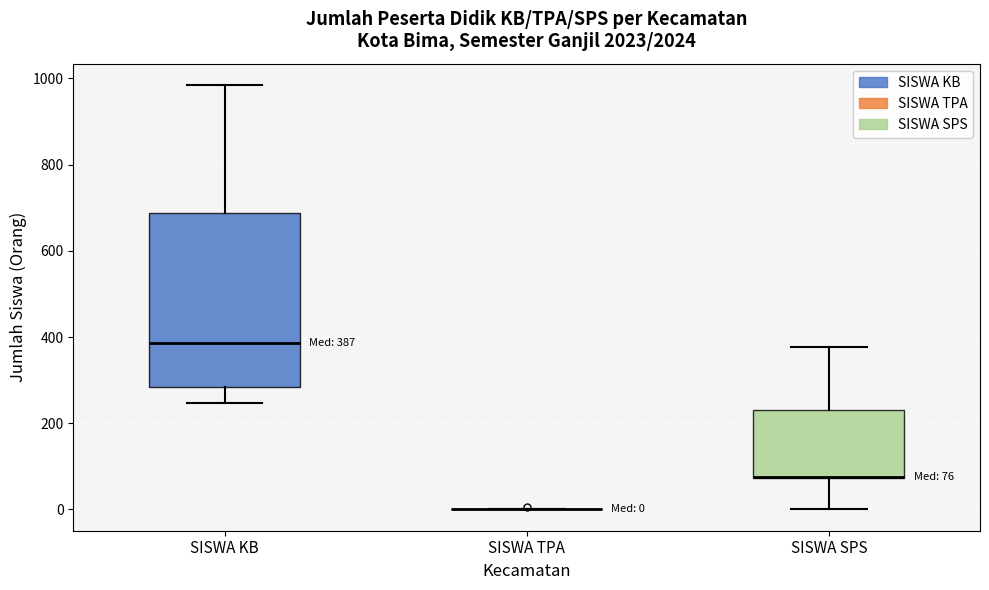

Which box is the tallest, from its lower edge to its upper edge?

SISWA KB